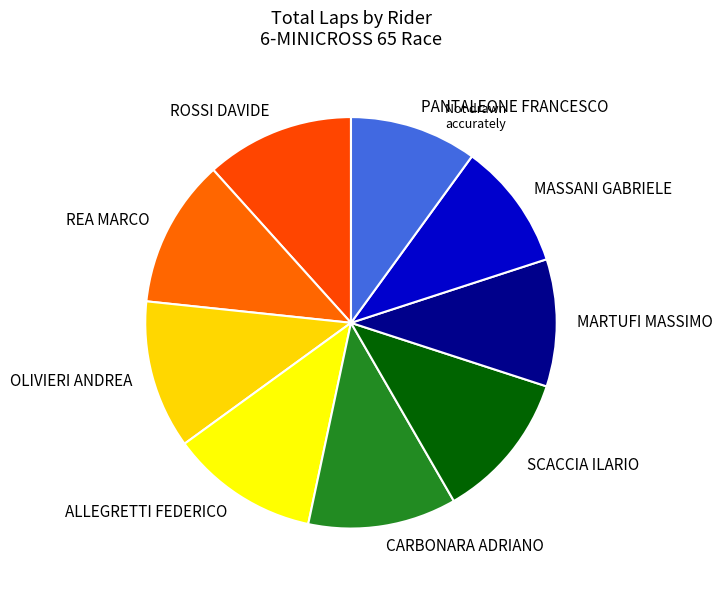

Is it true that OLIVIERI ANDREA is 12% of the pie?

True